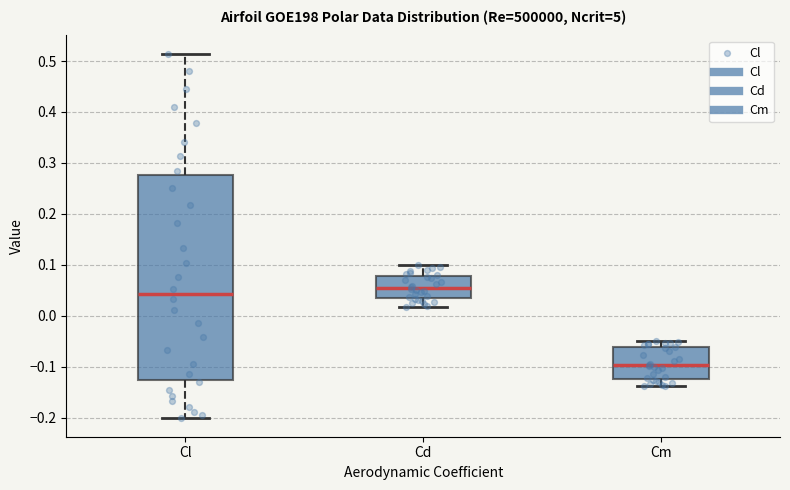

Reading left to right, transcribe this box plot: for each box, give where its median line is, the range the box spans, and where its two whiskers end, as read against the y-axis. The values are not printed on the chart, so give them approximately, as read against the axis.

Cl: median 0.04, box -0.13 to 0.28, whiskers -0.20 to 0.51
Cd: median 0.05, box 0.03 to 0.08, whiskers 0.02 to 0.10
Cm: median -0.10, box -0.12 to -0.06, whiskers -0.14 to -0.05